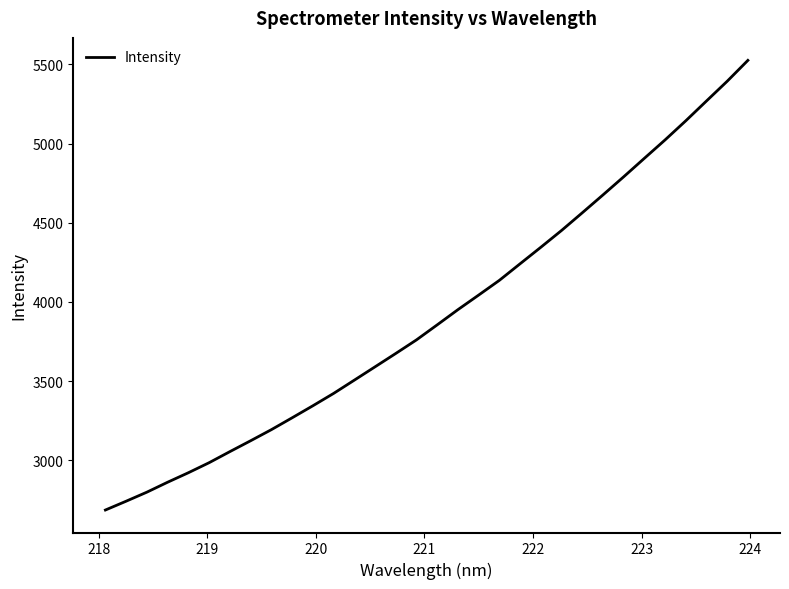

What is the smallest value displayed?

2686.2